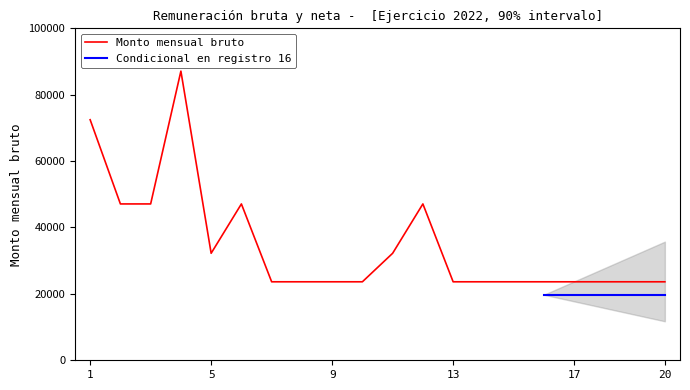

Which has a higher value, 18 or 20?

18